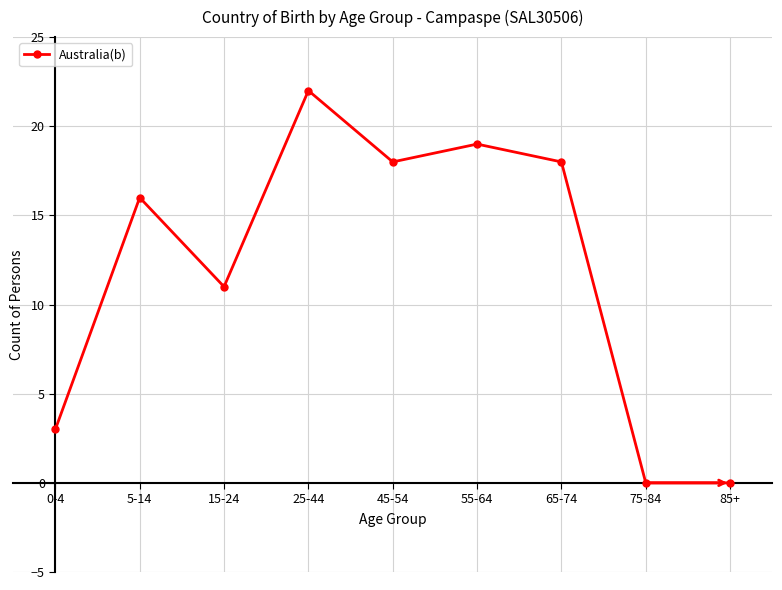

How many data points are less than 16?

4